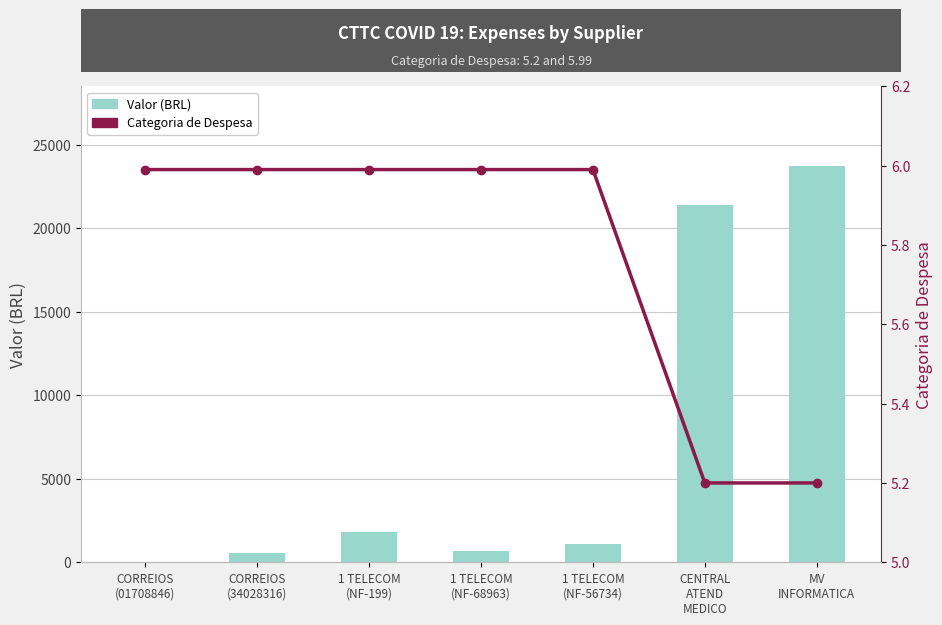

Is it true that Valor (BRL) equals 450.6 at 1 TELECOM
(NF-68963)?

False